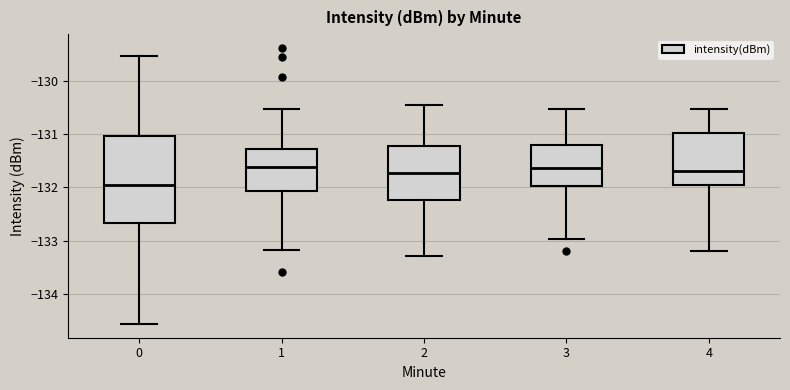

Where does the upper whisker of the box at x = 2 end on the y-axis? The values are not printed on the chart, so give them approximately, as read against the axis.

-130.4